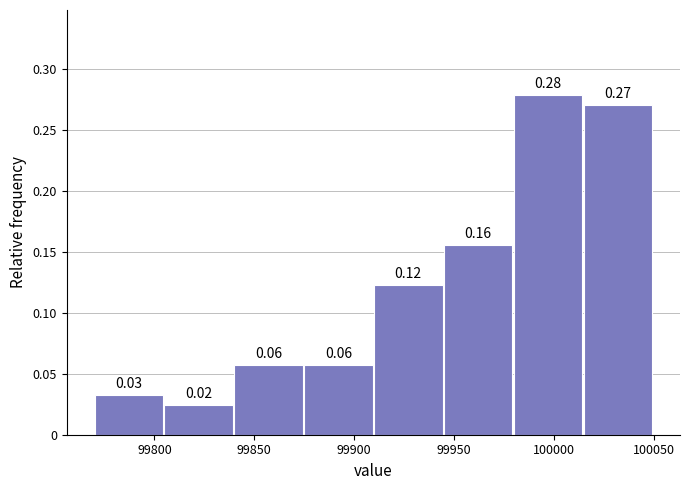

Over which range of the x-axis is the bar tallest?

99980 to 100015